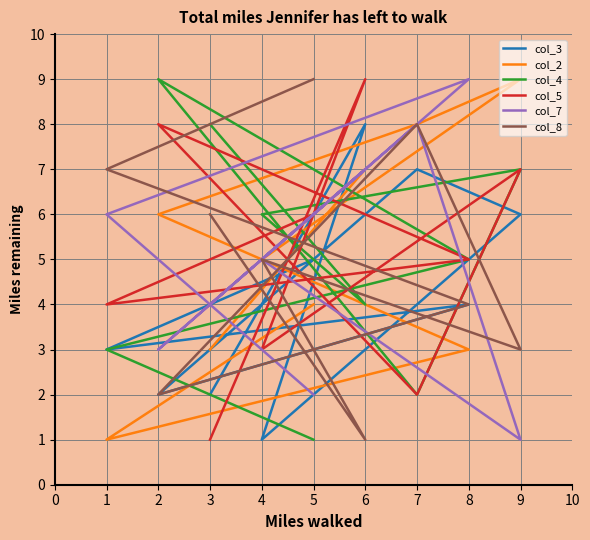

Is it true that col_8 equals 0 at 6?

False